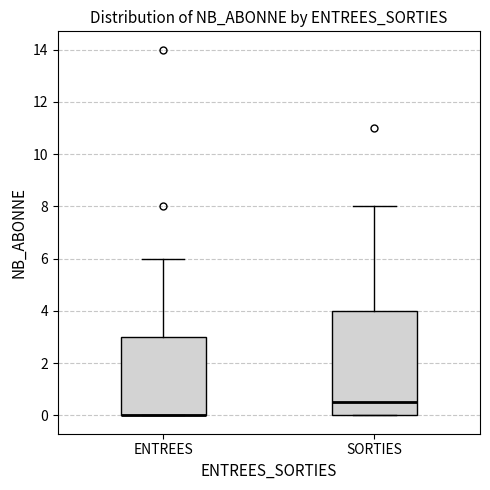

Reading left to right, transcribe this box plot: for each box, give where its median line is, the range the box spans, and where its two whiskers end, as read against the y-axis. The values are not printed on the chart, so give them approximately, as read against the axis.

ENTREES: median 0.0 (drawn on the box's lower edge), box 0.0 to 3.0, whiskers 0.0 to 6.0
SORTIES: median 0.6, box 0.0 to 4.0, whiskers 0.0 to 8.0